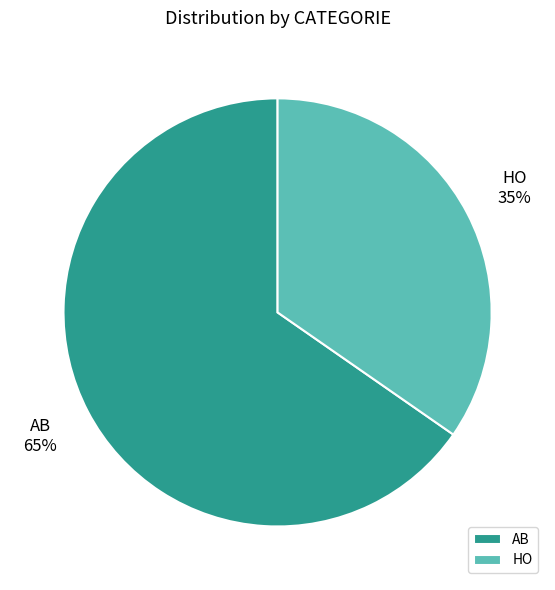

Is the sum of AB and HO greater than half?

Yes